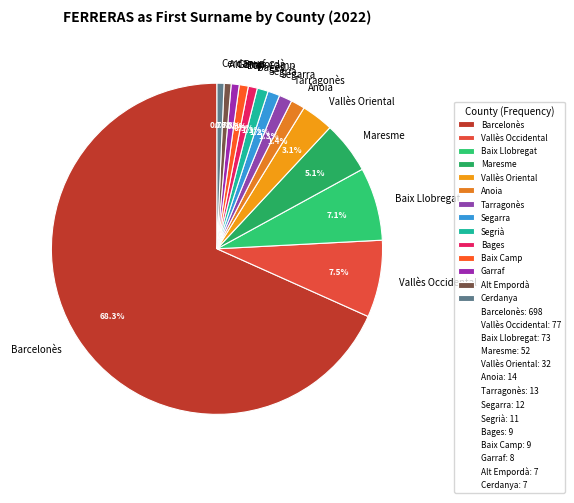

True or false: Bages accounts for 1% of the total.

True